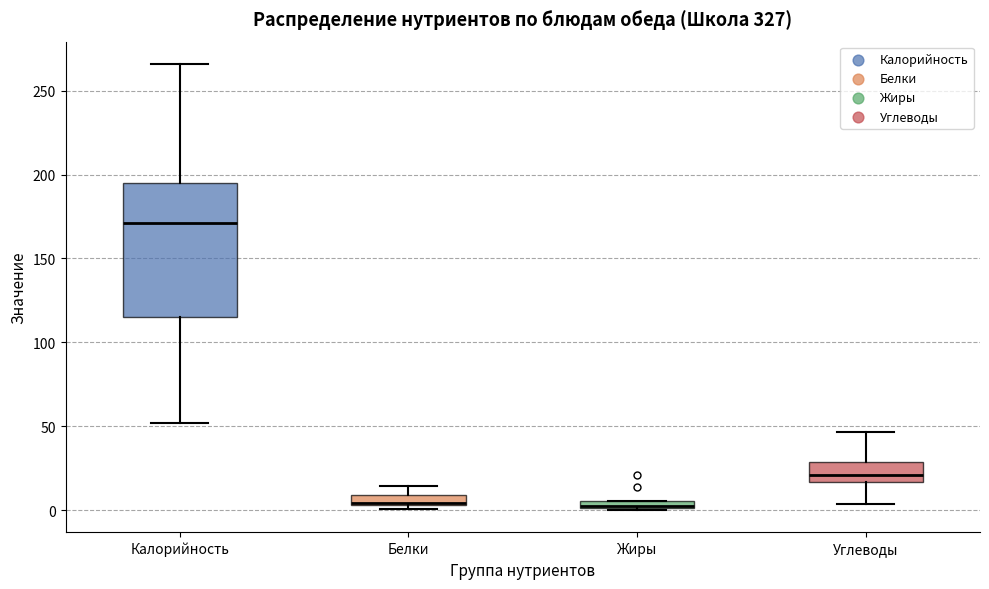

Where is the lower edge of the box for Углеводы on the y-axis? The values are not printed on the chart, so give them approximately, as read against the axis.

15